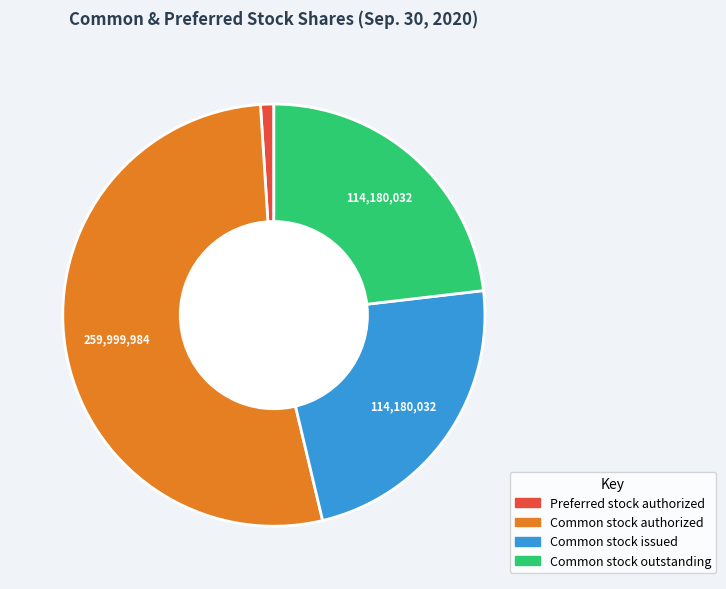

Which slice is the largest?

Common stock authorized